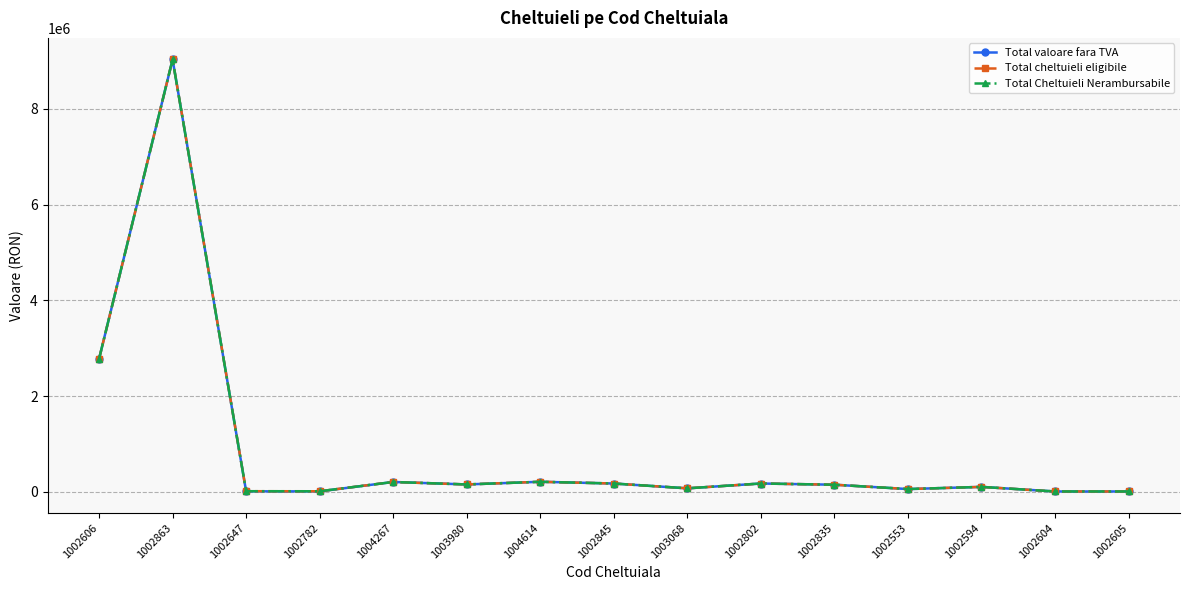

The value of Total Cheltuieli Nerambursabile at 1004267 is 366024.0. True or false?

False